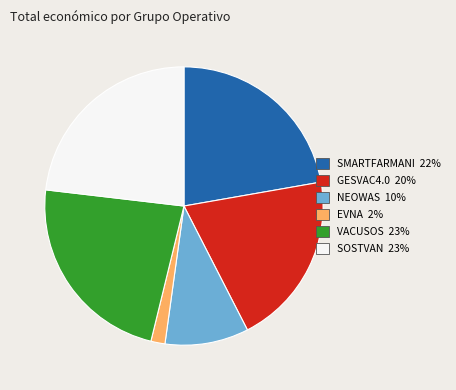

Do SMARTFARMANI and EVNA together represent more than half of the pie?

No